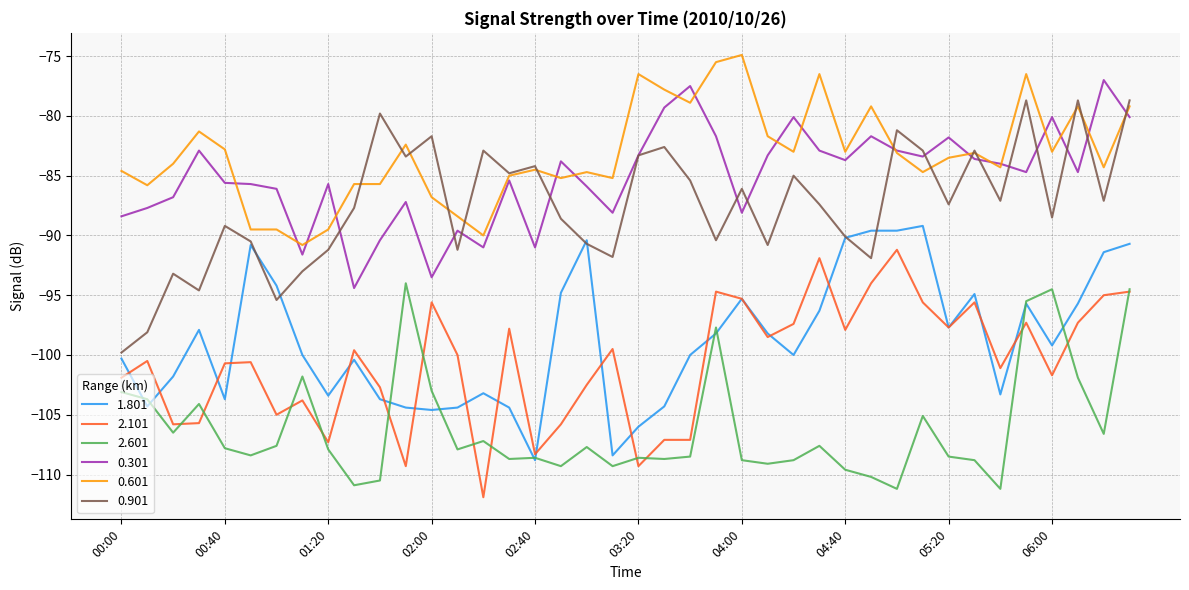

What is the minimum value shown in the chart?

-111.9